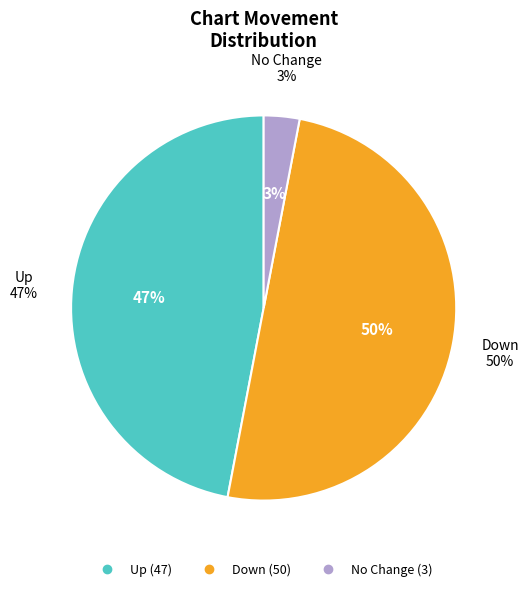

To the nearest percent, what is the difference between the largest and smallest slice percentages?

47%